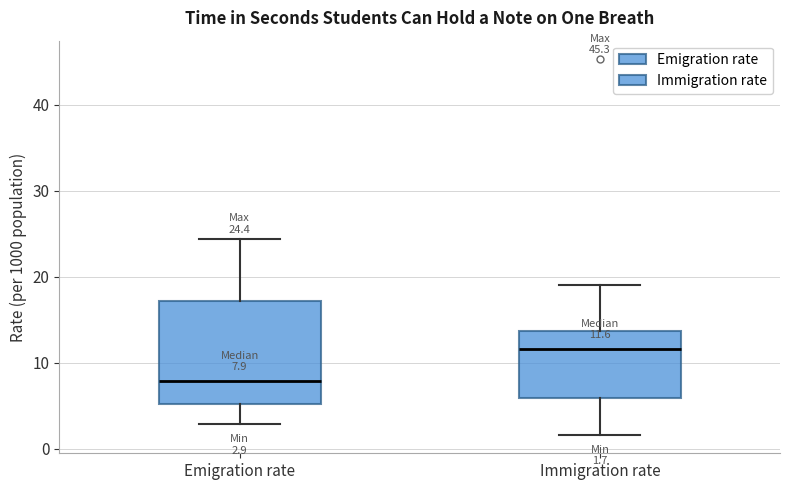

Which box has the highest median line?

Immigration rate